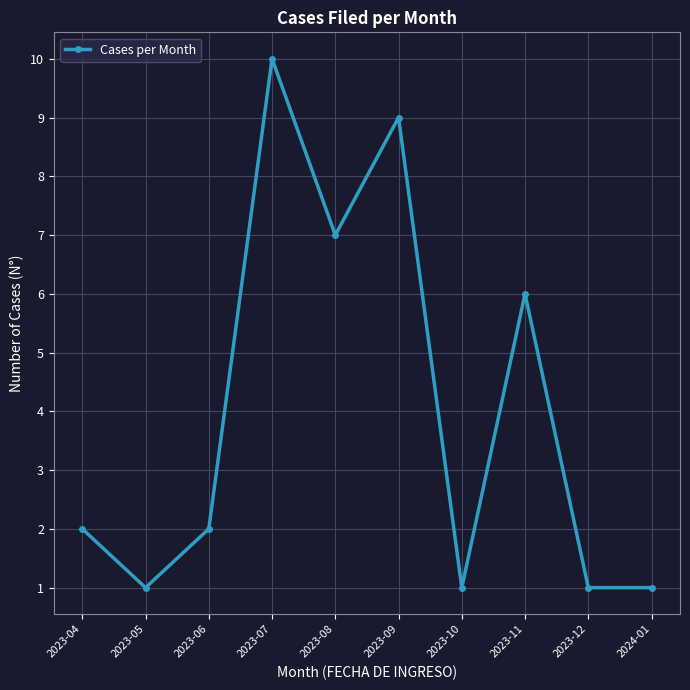

True or false: the data shows 2 at 2023-11.

False